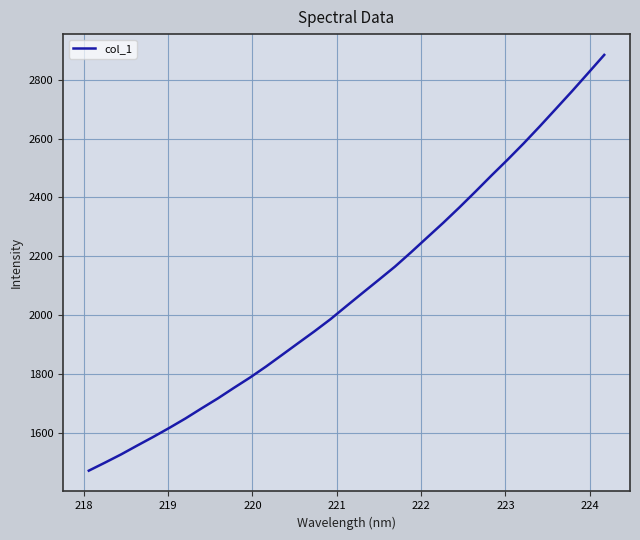

What is the difference between the maximum and minimum values?

1410.7